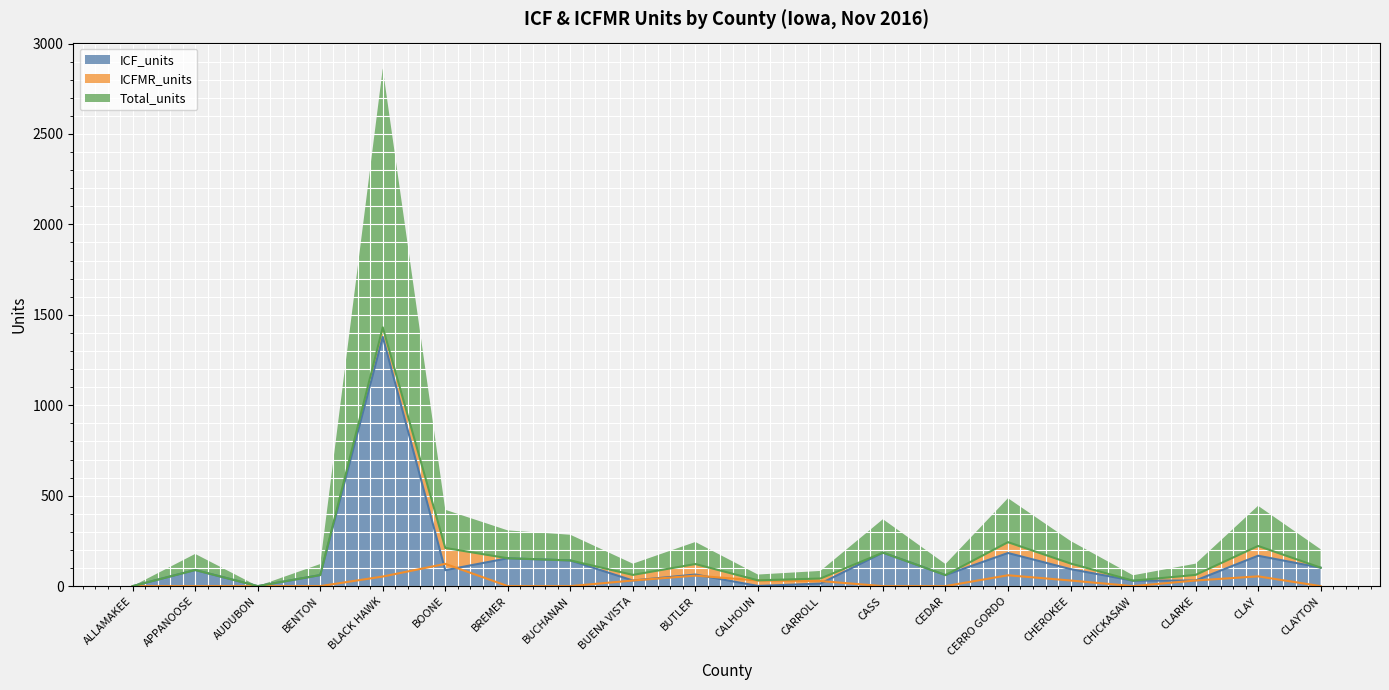

Rank the series at CALHOUN from lowest to highest value.

ICF_units, ICFMR_units, Total_units